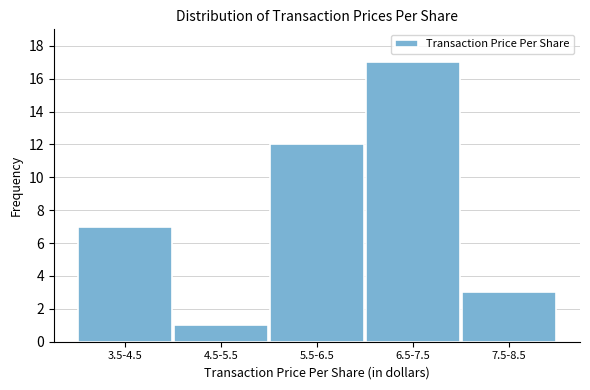

Reading left to right, list all the values displayed in this chart.

3.5-4.5=7	4.5-5.5=1	5.5-6.5=12	6.5-7.5=17	7.5-8.5=3